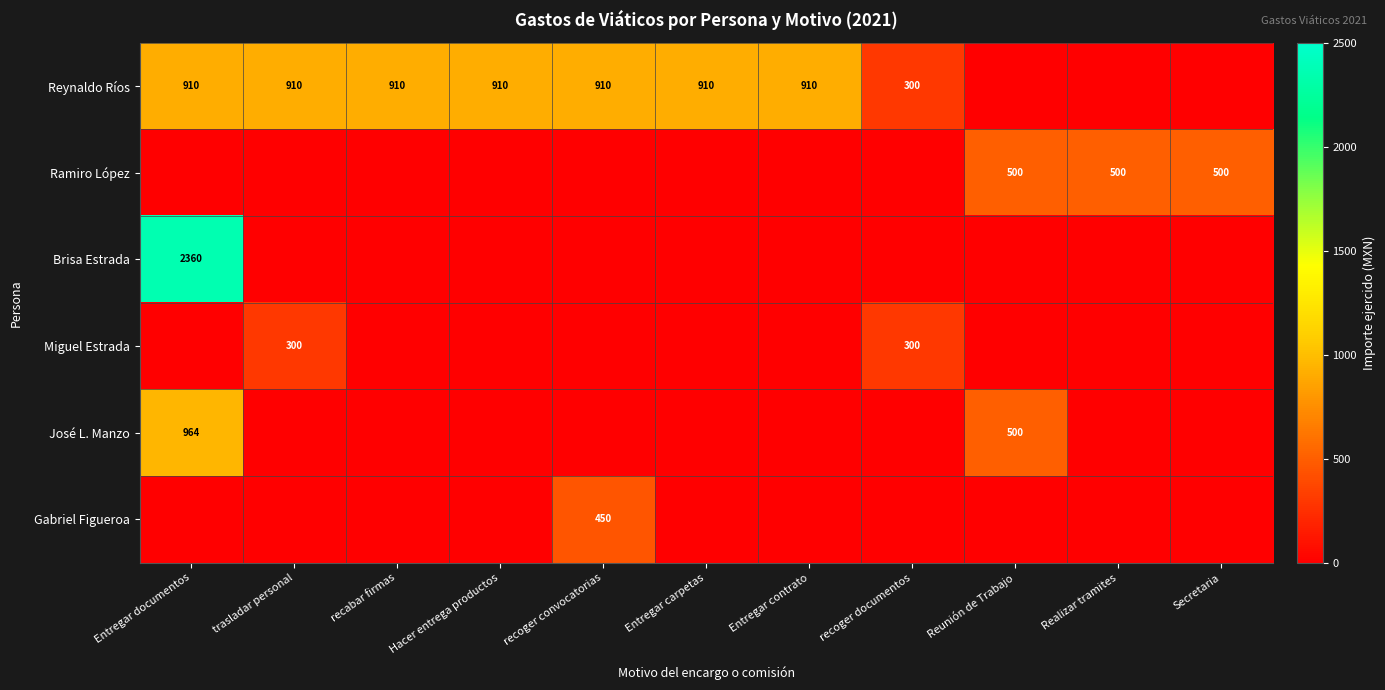

How many series are shown in this chart?

6